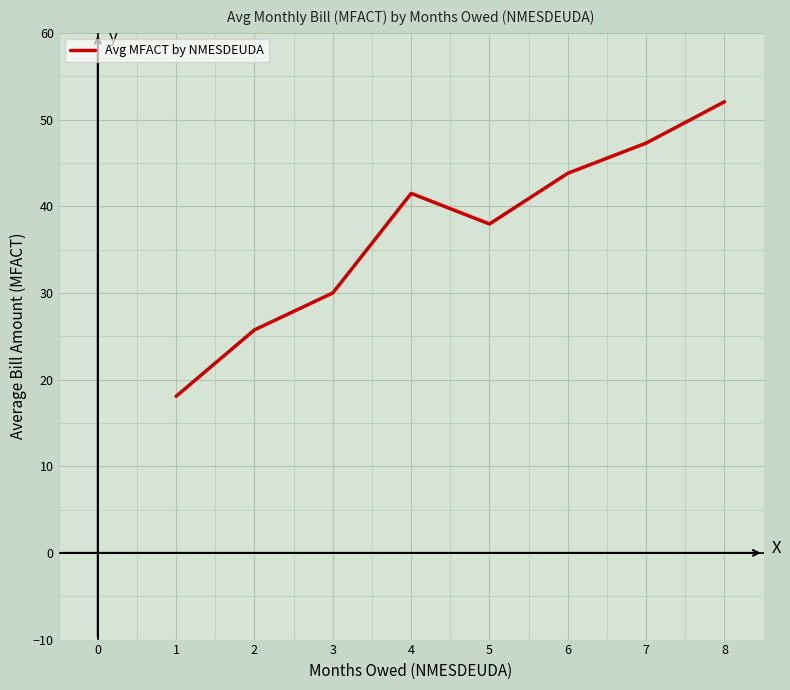

Rank the categories by value from highest to lowest.

8, 7, 6, 4, 5, 3, 2, 1